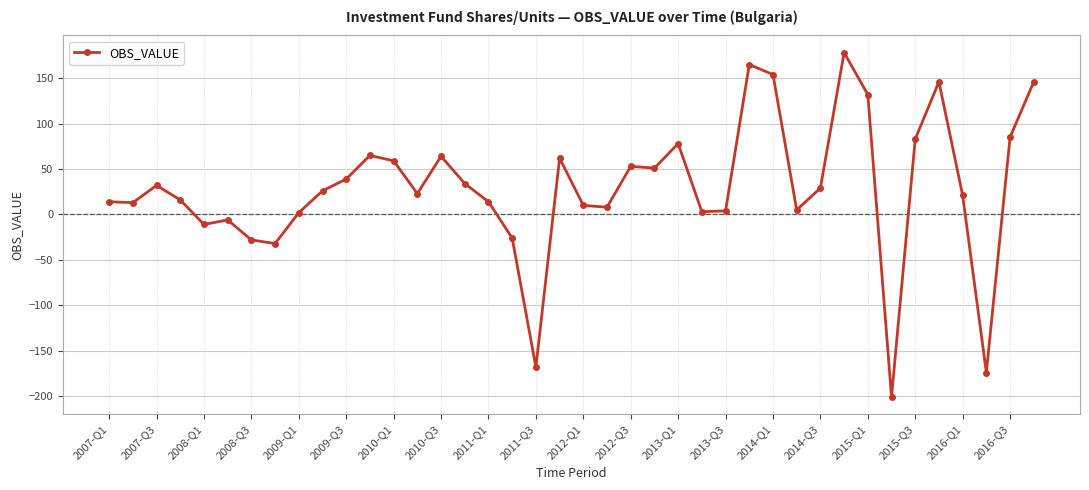

What is the value of the 5th point from the left?

-11